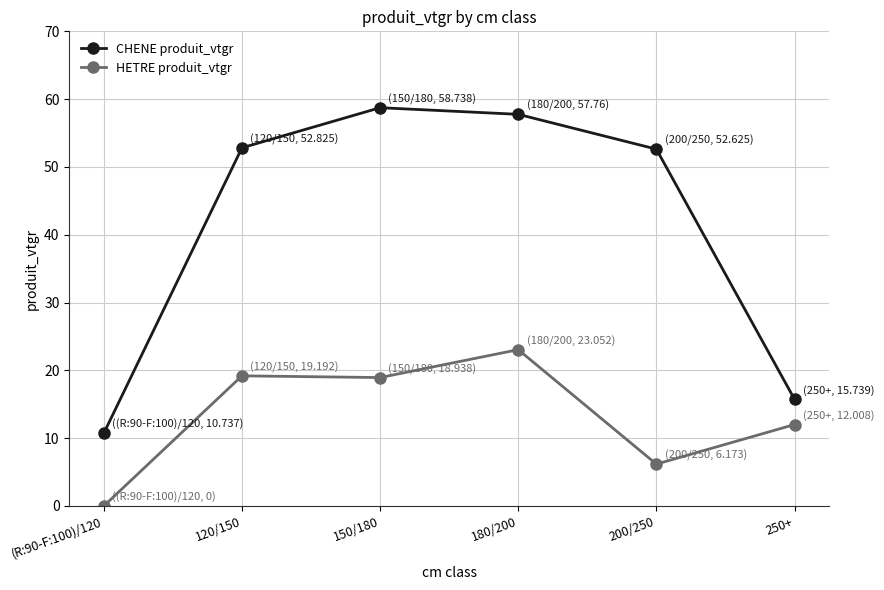

True or false: HETRE produit_vtgr has a value of 30.7 at 120/150.

False